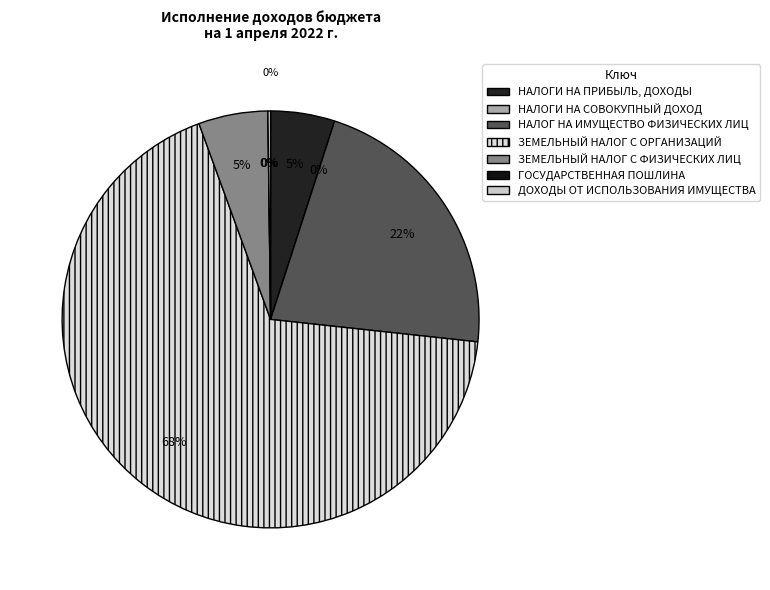

What portion of the pie excludes НАЛОГИ НА ПРИБЫЛЬ, ДОХОДЫ?

95.0%